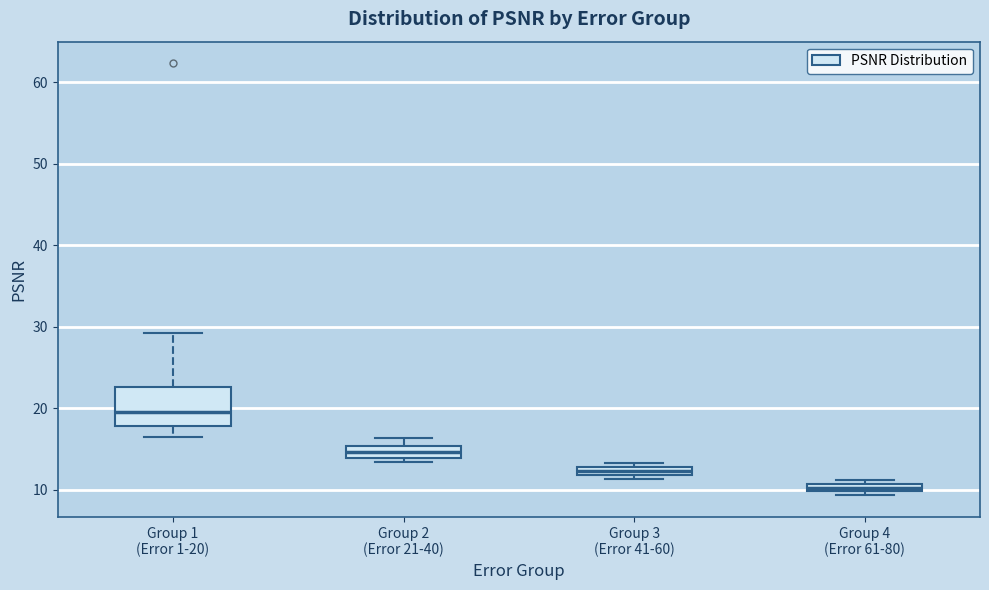

Where is the upper edge of the box for Group 4 (Error 61-80) on the y-axis? The values are not printed on the chart, so give them approximately, as read against the axis.

11